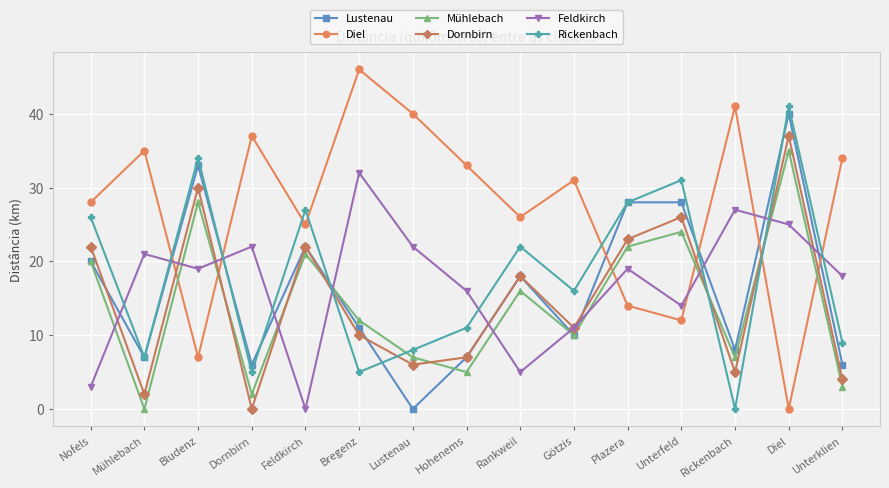

List the series in order of their peak value, highest first.

Diel, Rickenbach, Lustenau, Dornbirn, Mühlebach, Feldkirch